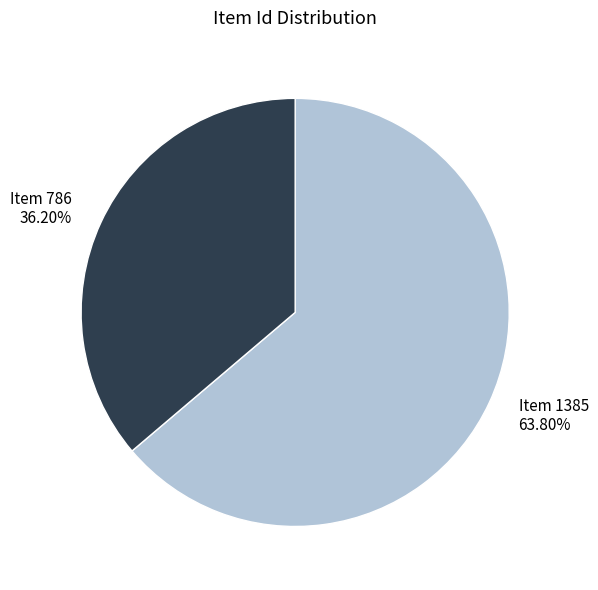

To the nearest percent, what is the combined percentage of Item 786 and Item 1385?

100%